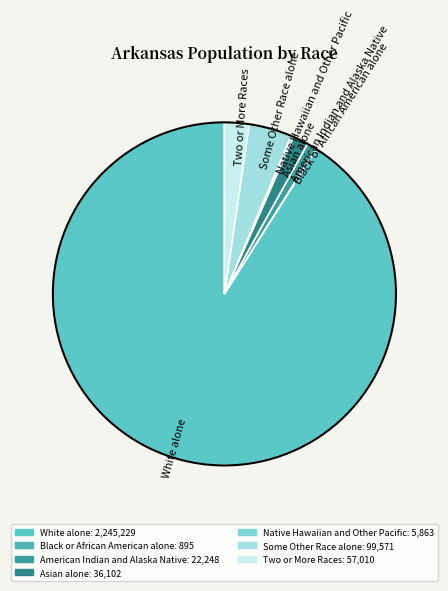

Does any single category account for the majority?

Yes